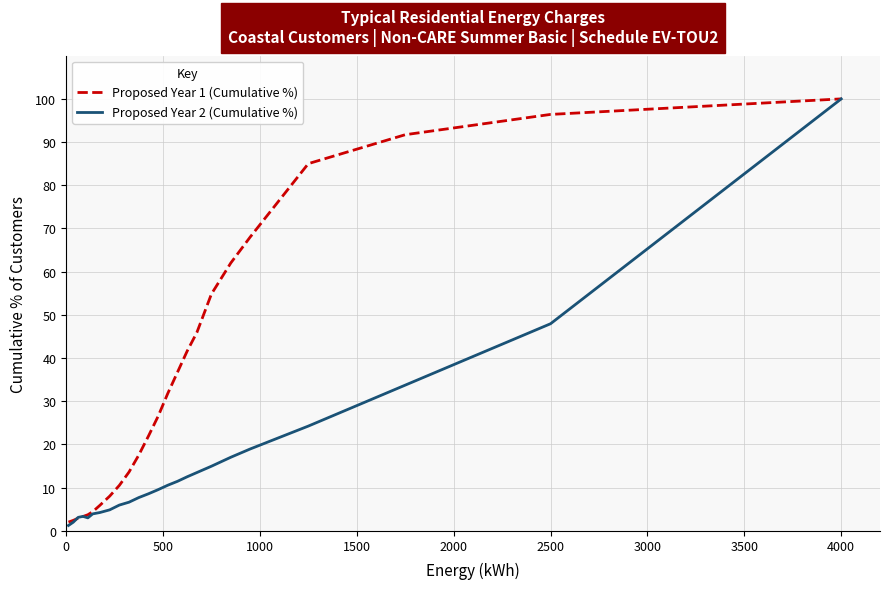

Which series has the largest total across all categories?

Proposed Year 1 (Cumulative %)